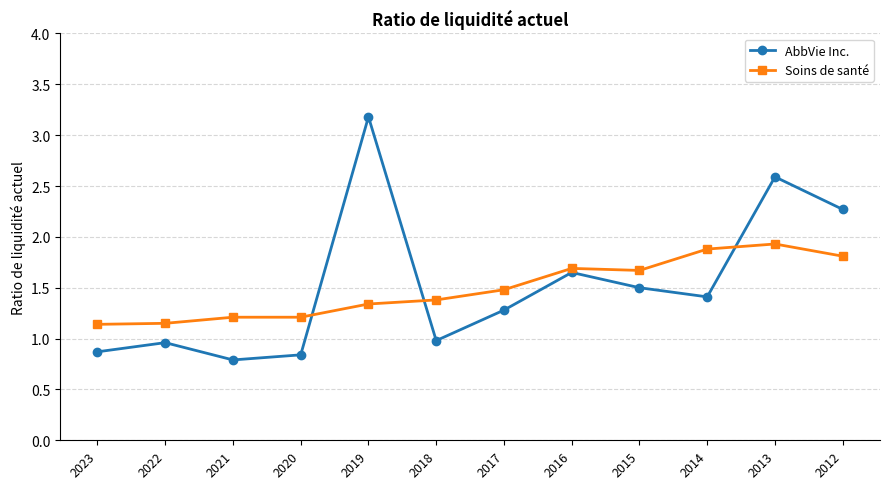

The value of AbbVie Inc. at 2021 is 0.8. True or false?

True